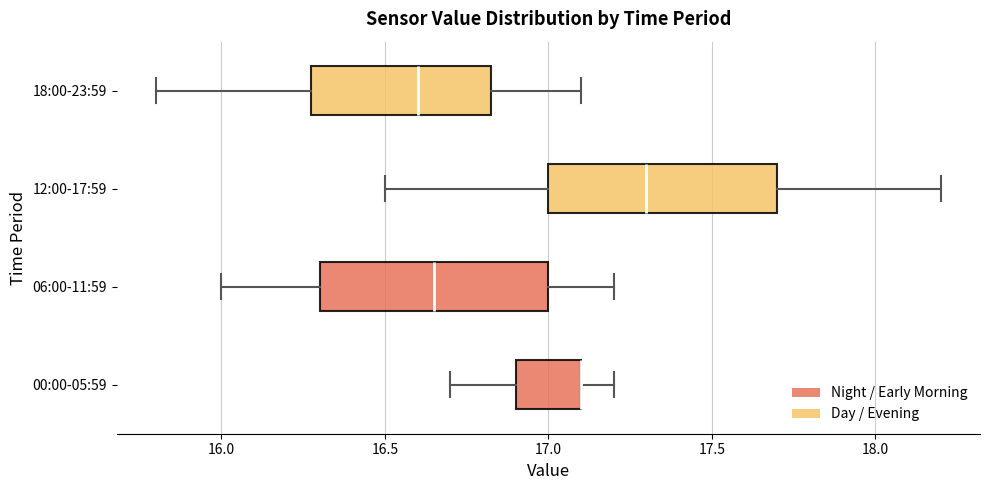

Reading bottom to top, transcribe this box plot: for each box, give where its median line is, the range the box spans, and where its two whiskers end, as read against the x-axis. The values are not printed on the chart, so give them approximately, as read against the axis.

00:00-05:59: median 17.10 (drawn on the box's right edge), box 16.90 to 17.10, whiskers 16.70 to 17.20
06:00-11:59: median 16.65, box 16.30 to 17.00, whiskers 16.00 to 17.20
12:00-17:59: median 17.30, box 17.00 to 17.70, whiskers 16.50 to 18.20
18:00-23:59: median 16.60, box 16.30 to 16.85, whiskers 15.80 to 17.10